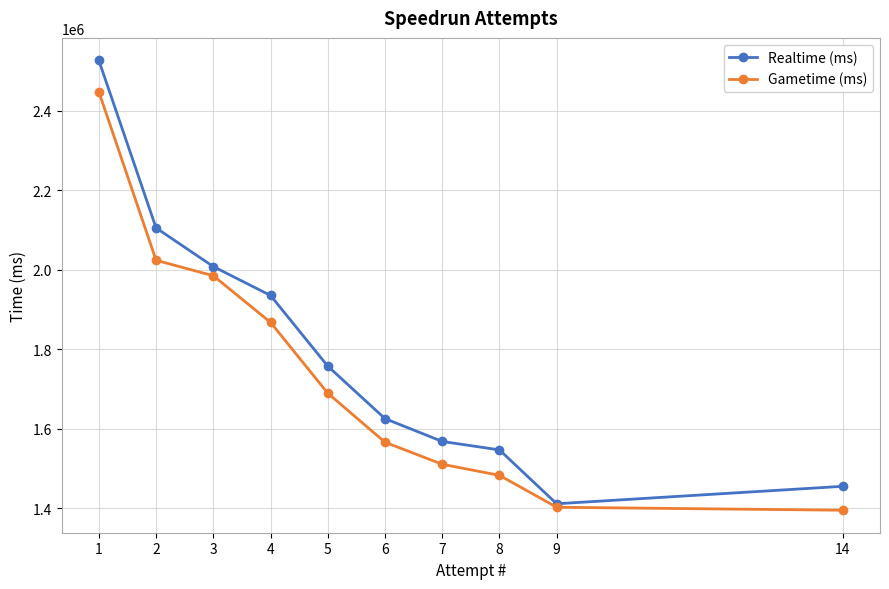

True or false: Gametime (ms) has more than 2 interior local peaks.

False